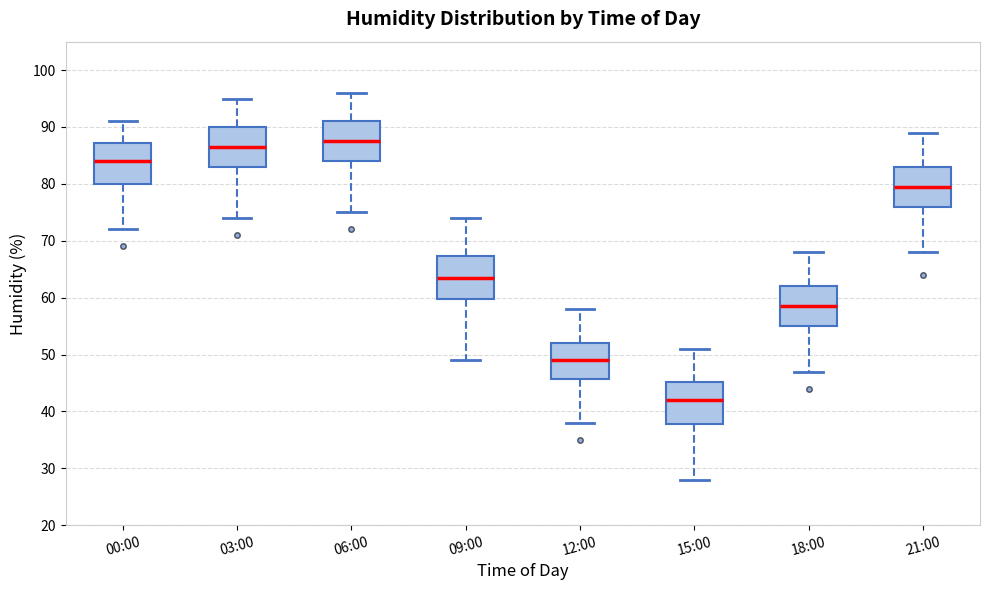

Which box has the lowest median line?

15:00